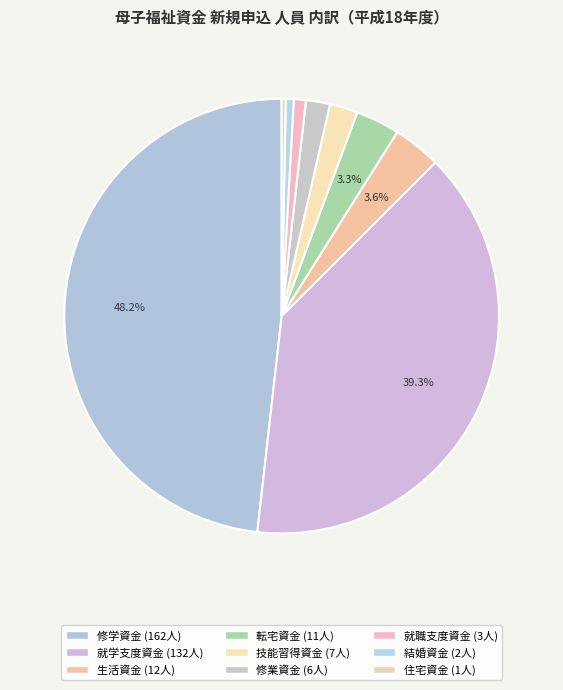

Is 就学支度資金 the majority of the pie?

No